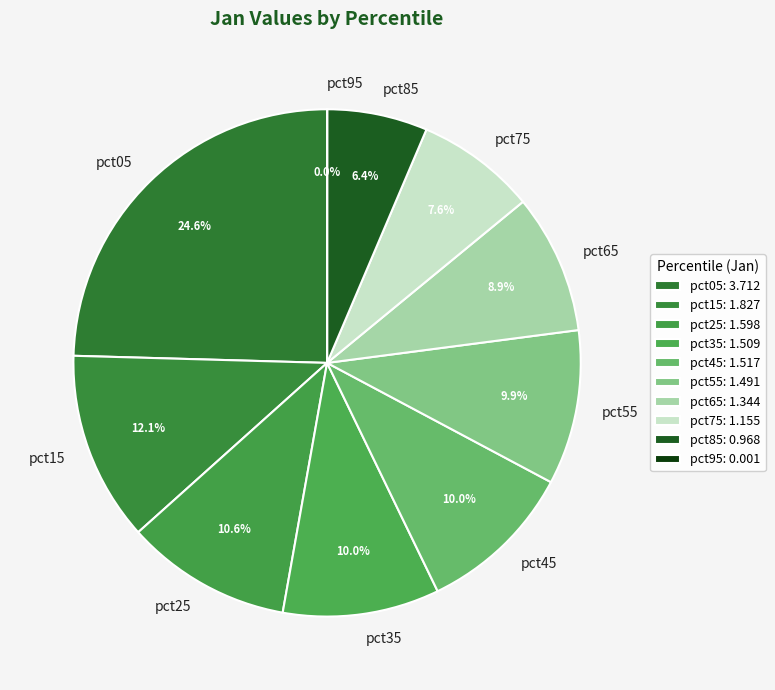

To the nearest percent, what is the average slice percentage?

10%